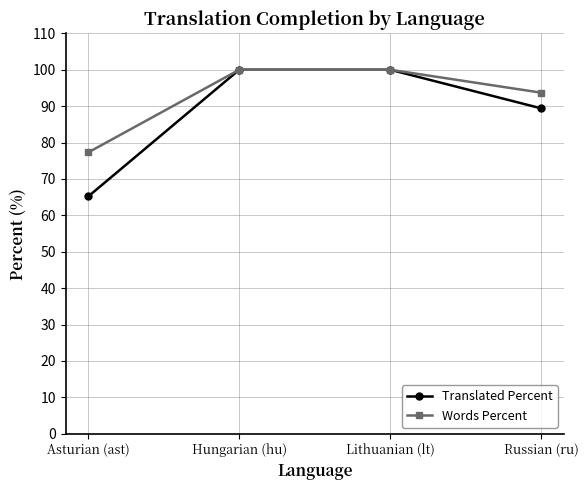

What is the label of the 1st point from the right?

Russian (ru)